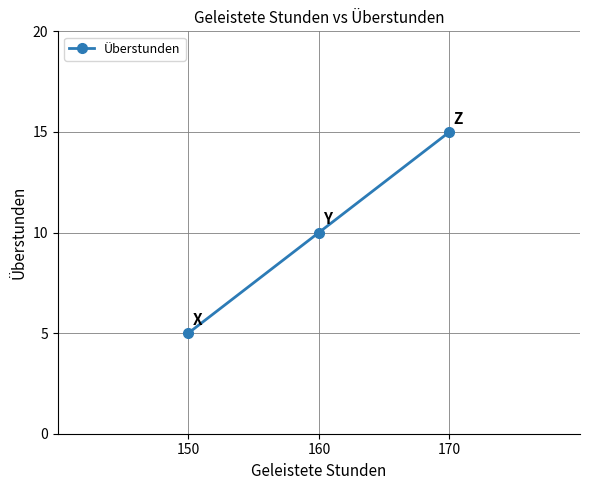

Reading left to right, extract all data points from this chart.

150=5	160=10	170=15